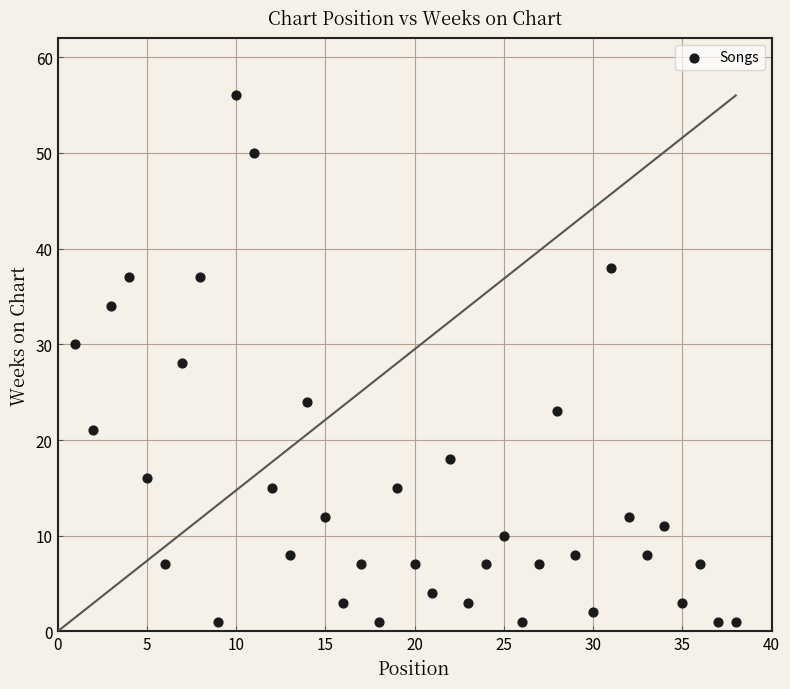

What is the range of X values (max minus min)?

37